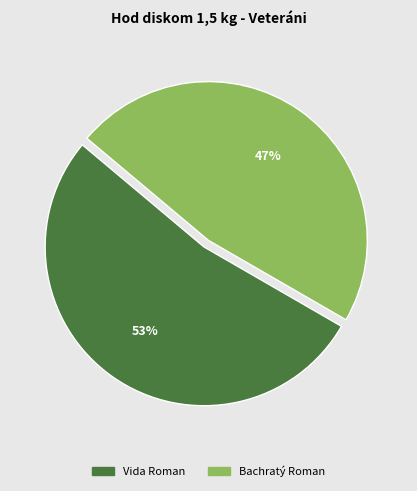

What is the smallest slice in the pie chart?

Bachratý Roman